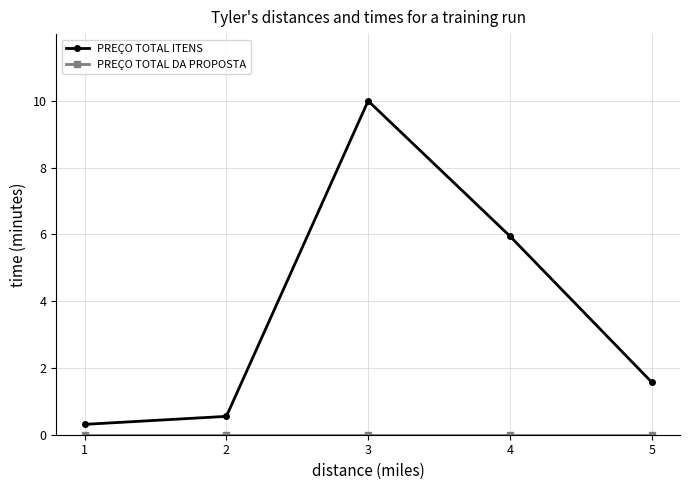

What is the difference between the maximum and minimum values in the PREÇO TOTAL ITENS series?

9.7